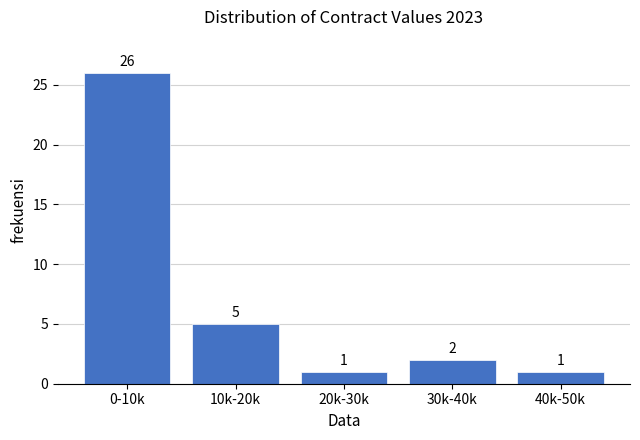

Reading right to left, extract all data points from this chart.

1	2	1	5	26